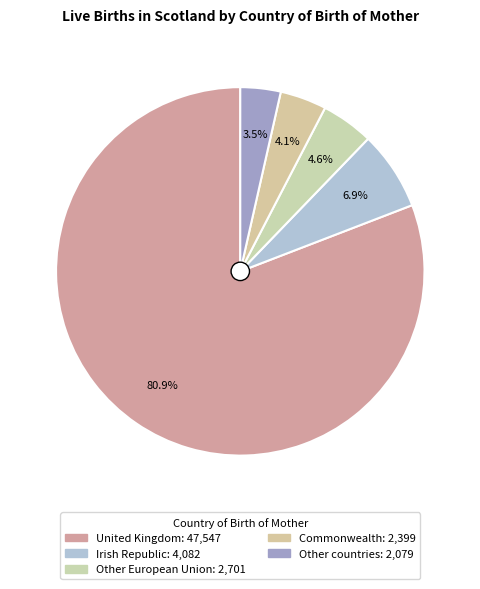

Which slice is the largest?

United Kingdom